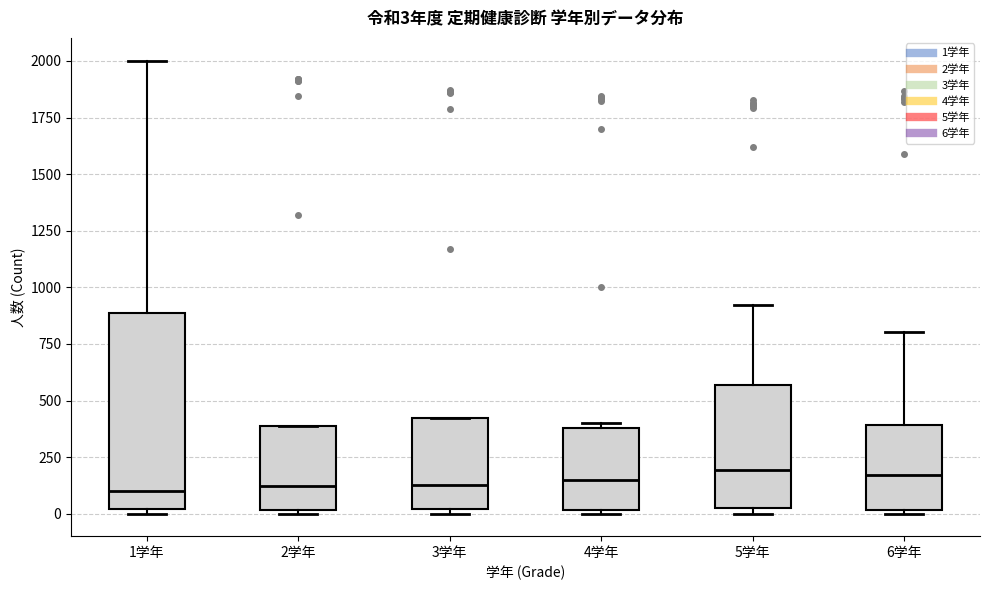

Which box is the tallest, from its lower edge to its upper edge?

1学年